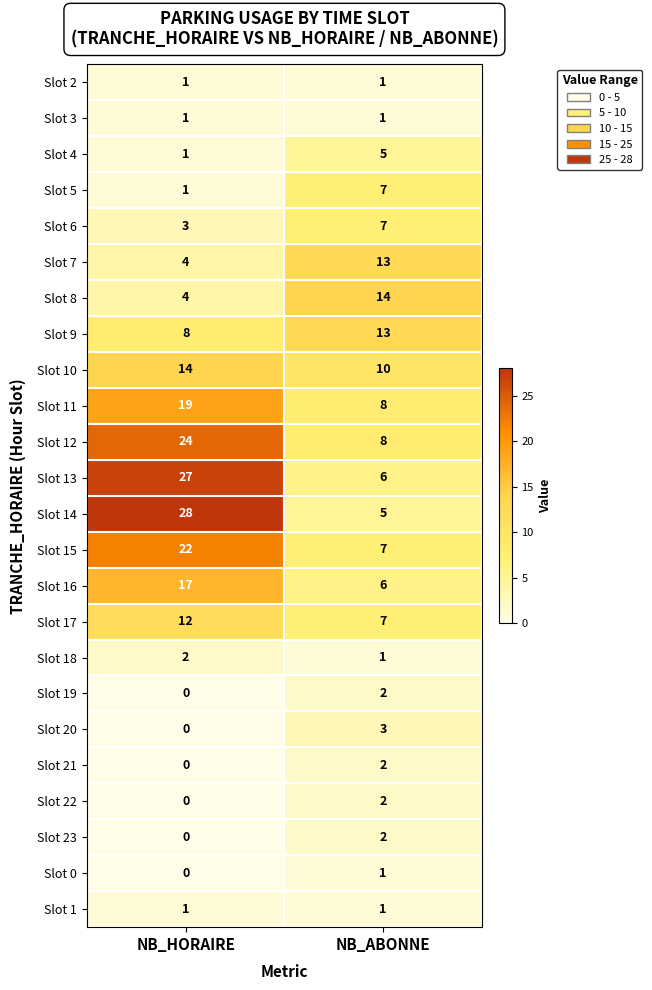

True or false: Slot 0 has a value of 0 at NB_ABONNE.

False